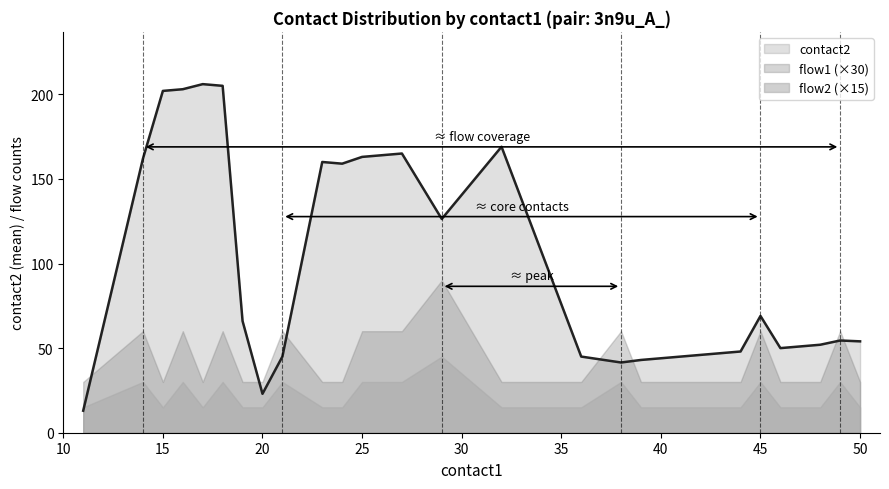

Is the value of contact2 at 31 greater than the value of flow1 at 25?

Yes